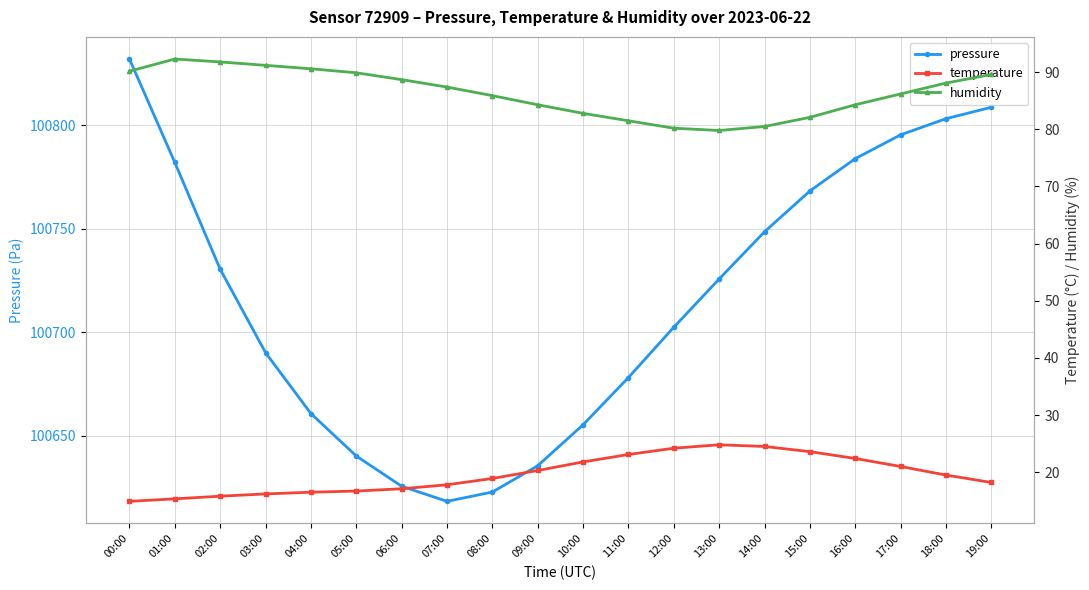

What are all the series names shown in the legend?

pressure, temperature, humidity